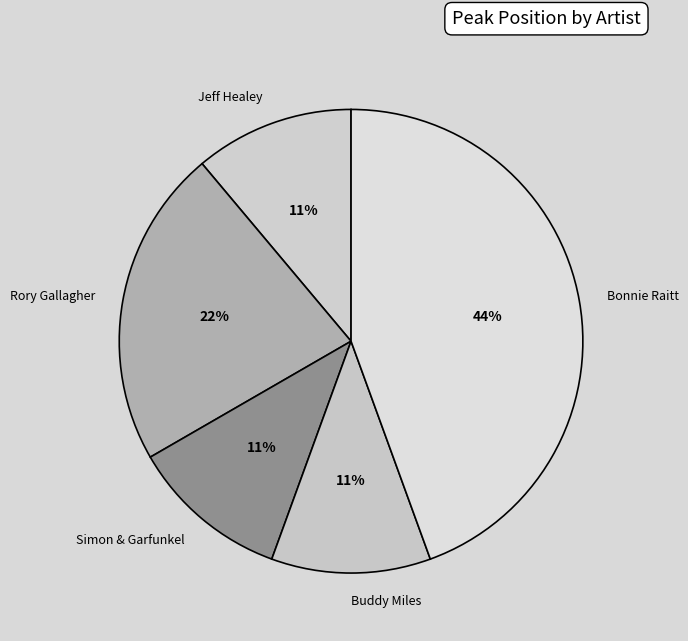

Between Rory Gallagher and Simon & Garfunkel, which is larger?

Rory Gallagher